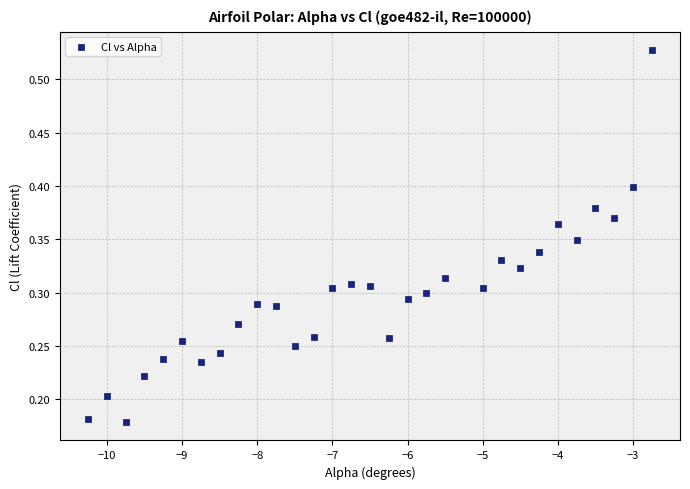

What is the range of X values (max minus min)?

7.5